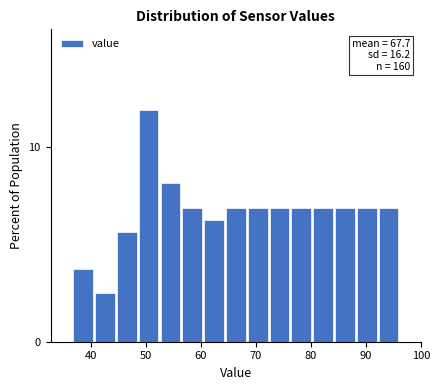

Around what value on the x-axis is the tallest bar? Give the approximate position of its centre, as read against the axis.

51